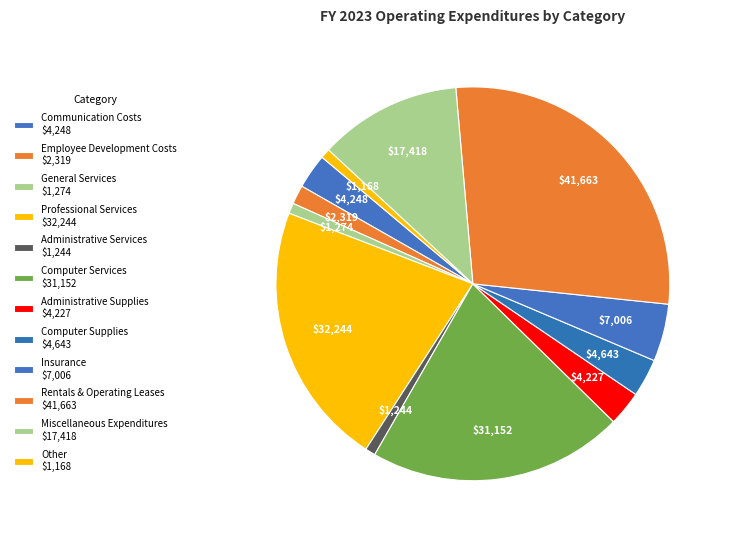

Count the number of slices in the pie.

12